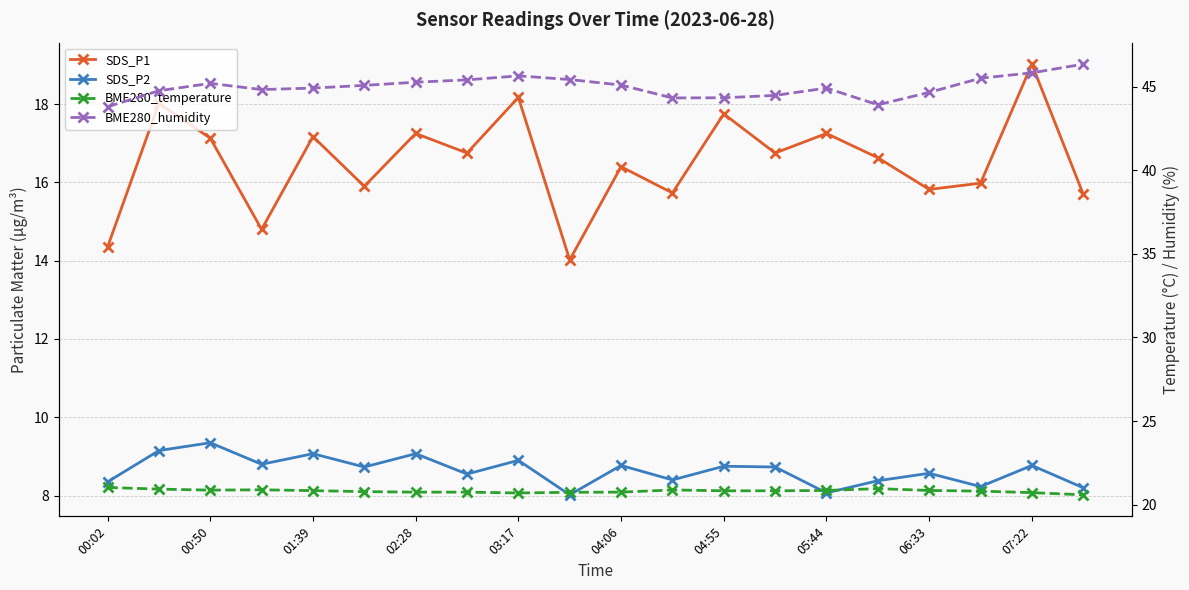

Where is BME280_humidity nearest to the value 45?

04:06